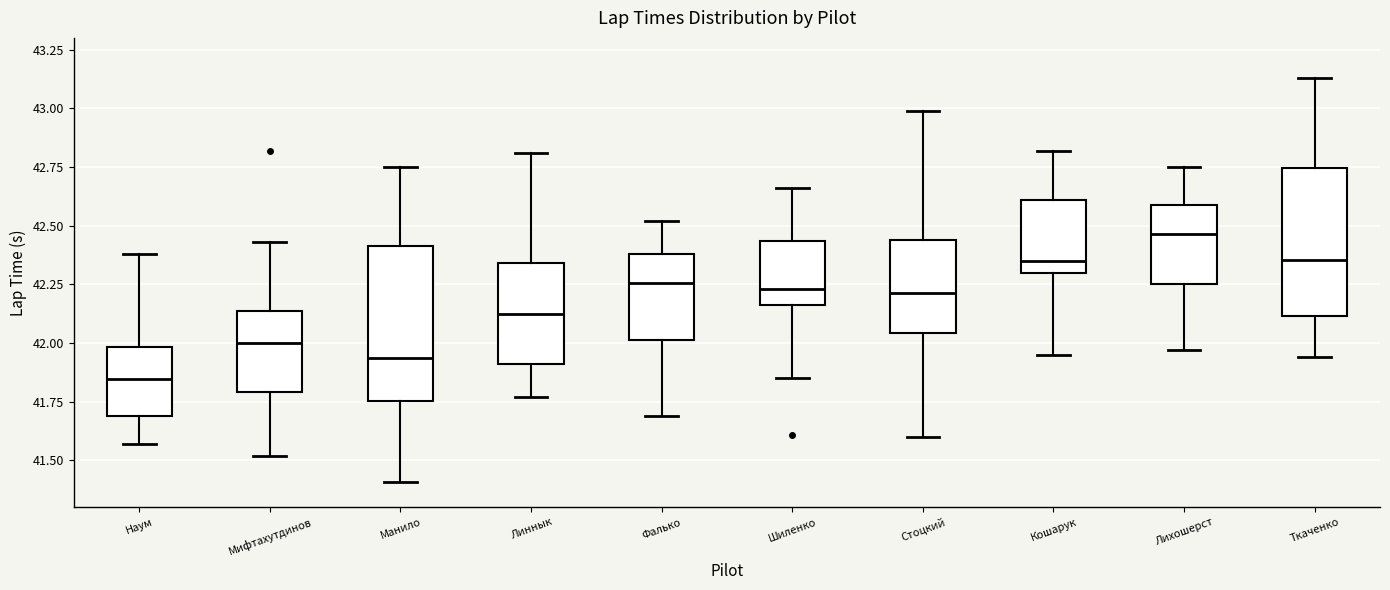

Reading left to right, transcribe this box plot: for each box, give where its median line is, the range the box spans, and where its two whiskers end, as read against the y-axis. The values are not printed on the chart, so give them approximately, as read against the axis.

Наум: median 41.85, box 41.70 to 42.00, whiskers 41.55 to 42.40
Мифтахутдинов: median 42.00, box 41.80 to 42.15, whiskers 41.50 to 42.45
Манило: median 41.95, box 41.75 to 42.40, whiskers 41.40 to 42.75
Линнык: median 42.15, box 41.90 to 42.35, whiskers 41.75 to 42.80
Фалько: median 42.25, box 42.00 to 42.40, whiskers 41.70 to 42.50
Шиленко: median 42.25, box 42.15 to 42.45, whiskers 41.85 to 42.65
Стоцкий: median 42.20, box 42.05 to 42.45, whiskers 41.60 to 43.00
Кошарук: median 42.35, box 42.30 to 42.60, whiskers 41.95 to 42.80
Лихошерст: median 42.45, box 42.25 to 42.60, whiskers 41.95 to 42.75
Ткаченко: median 42.35, box 42.10 to 42.75, whiskers 41.95 to 43.15